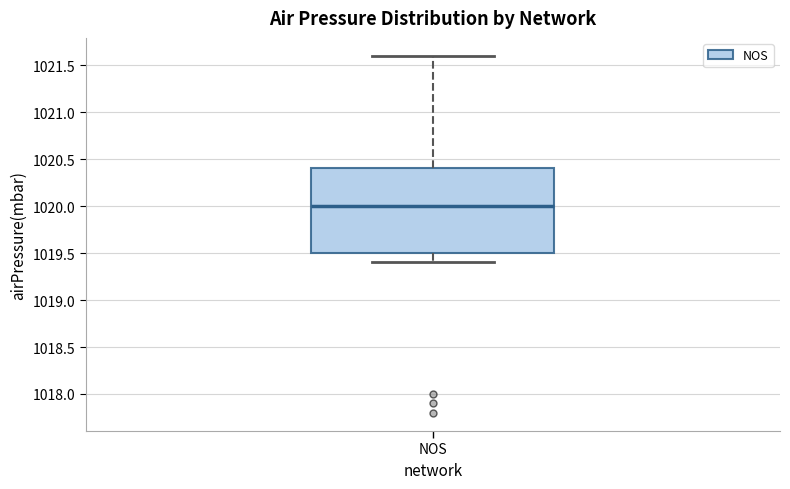

Where is the upper edge of the box for NOS on the y-axis? The values are not printed on the chart, so give them approximately, as read against the axis.

1020.4